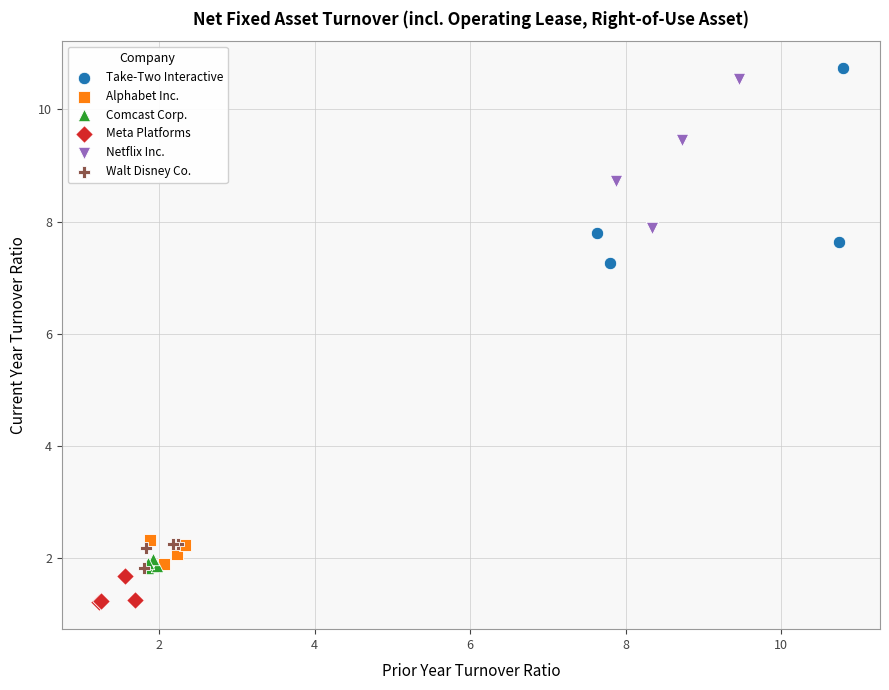

What are all the series names shown in the legend?

Take-Two Interactive, Alphabet Inc., Comcast Corp., Meta Platforms, Netflix Inc., Walt Disney Co.